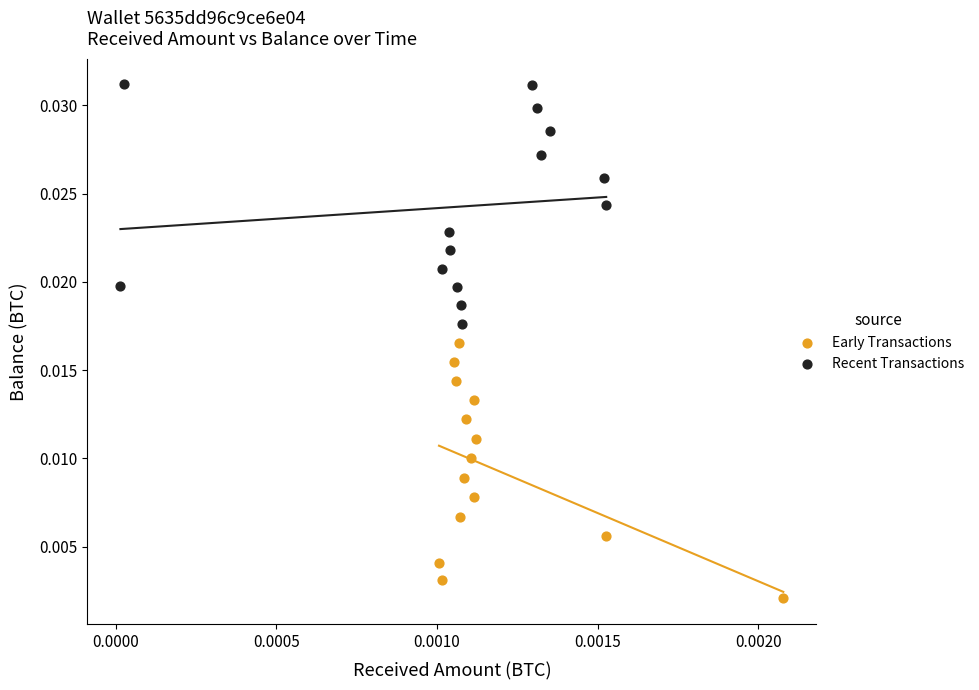

Which series contains the lowest Y value?

Early Transactions